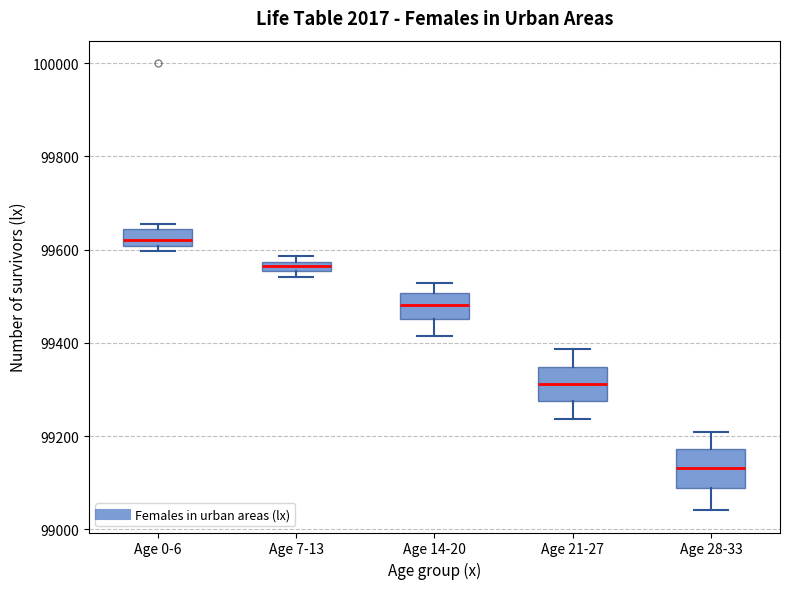

Where does the lower whisker of the box for Age 14-20 end on the y-axis? The values are not printed on the chart, so give them approximately, as read against the axis.

99420